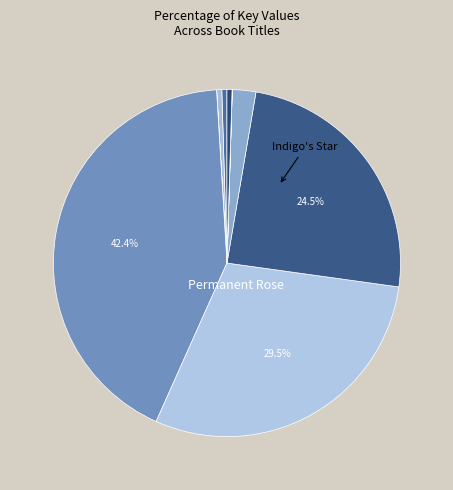

Is there any slice that represents more than half of the pie?

No